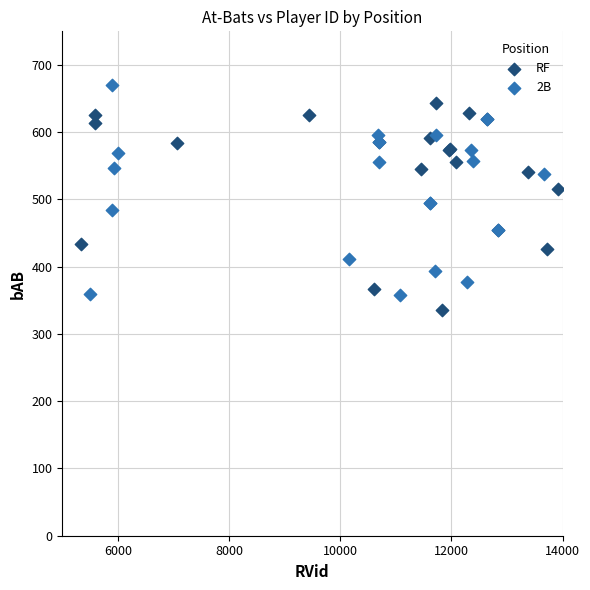

Which series reaches the minimum Y coordinate?

RF